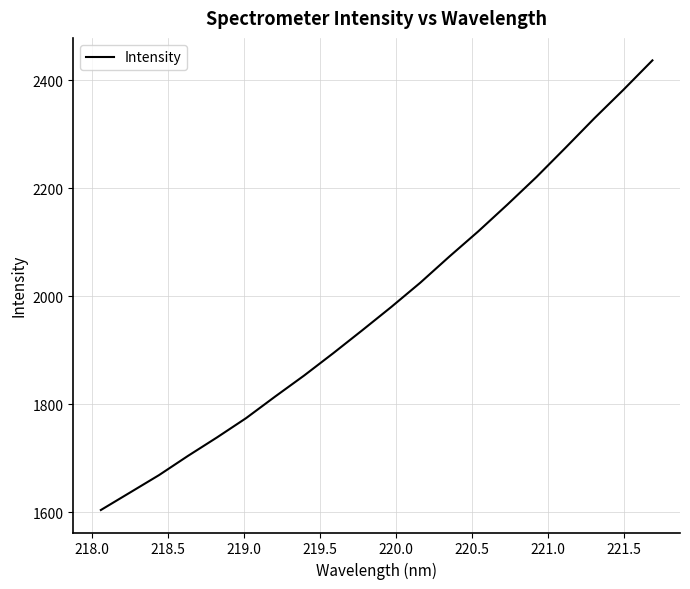

What is the minimum value shown in the chart?

1604.5